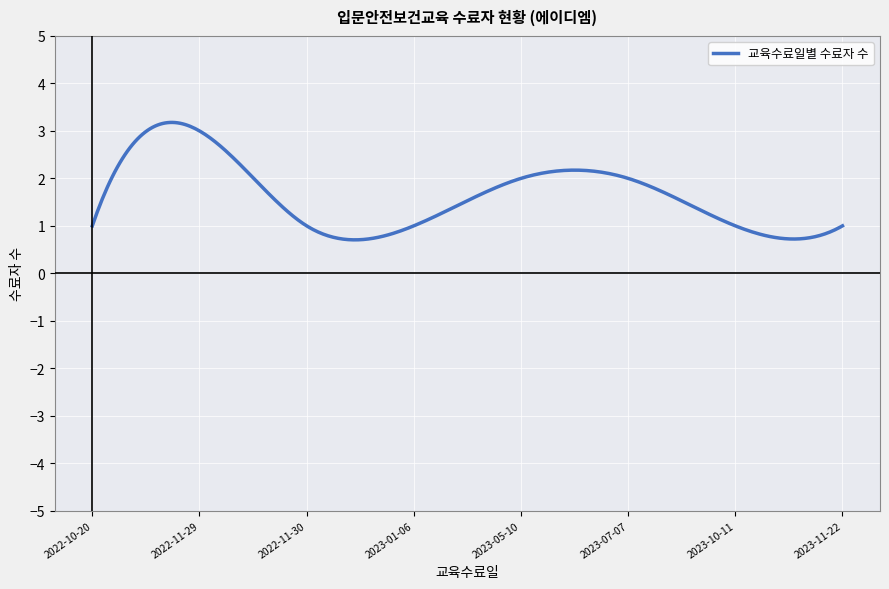

What is the maximum value shown in the chart?

3.2